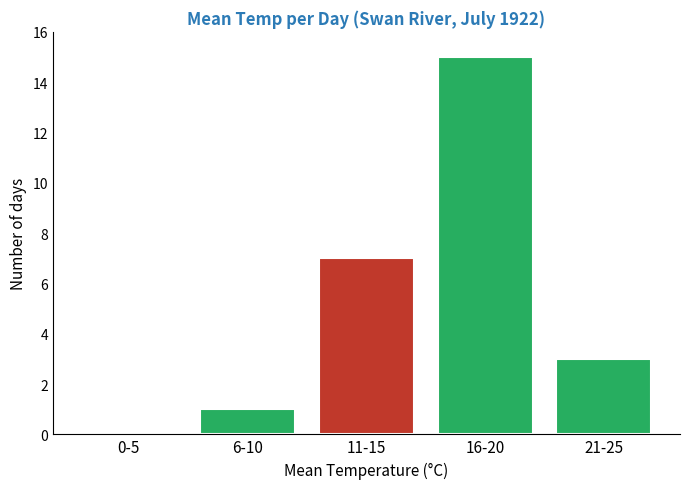

Reading right to left, transcribe all the data shown in this chart.

21-25=3	16-20=15	11-15=7	6-10=1	0-5=0